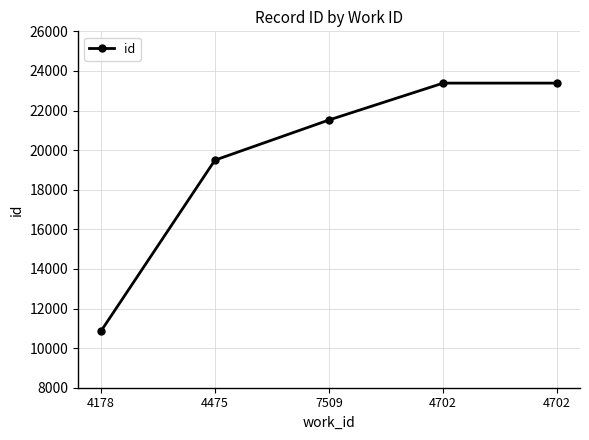

How many values are below 21523?

2